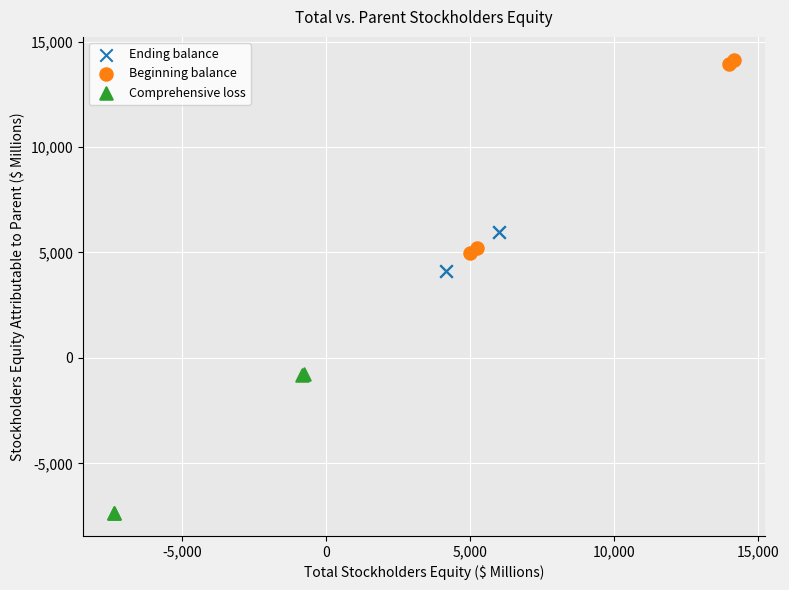

Which series contains the highest Y value?

Beginning balance